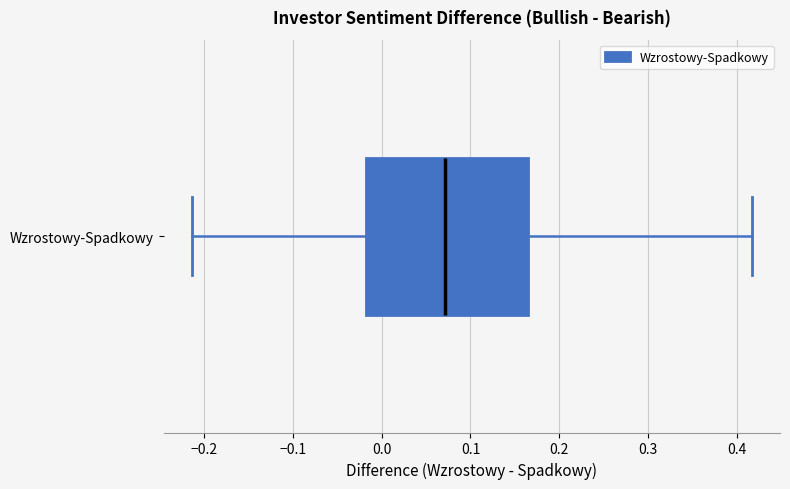

Where does the left whisker of the box for Wzrostowy-Spadkowy end on the x-axis? The values are not printed on the chart, so give them approximately, as read against the axis.

-0.21